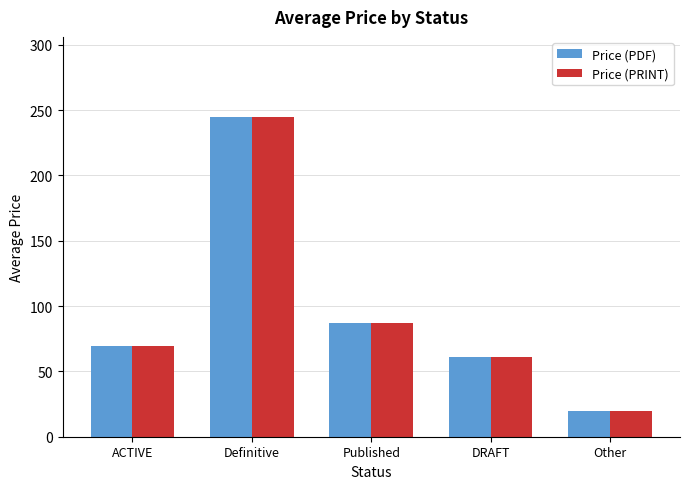

What is the label of the 5th bar from the left?

Other